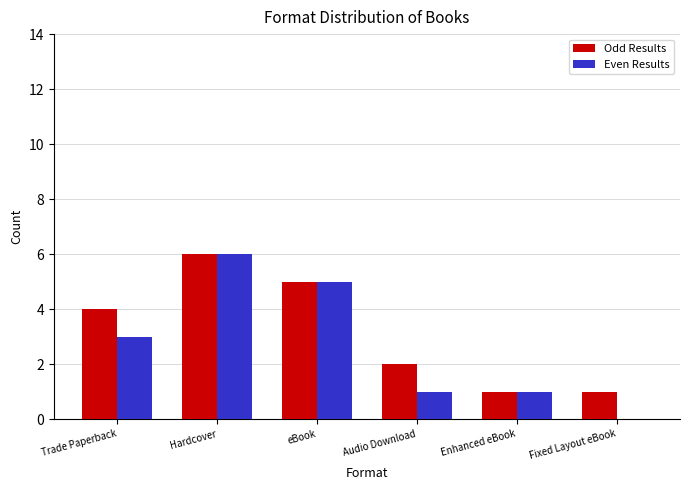

What value does the Odd Results series have at Hardcover?

6